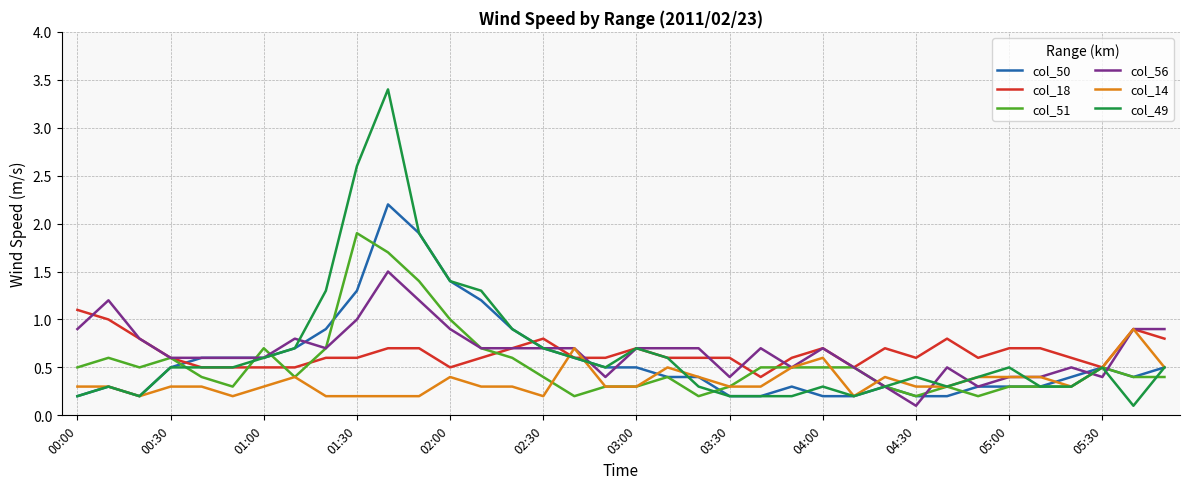

What is the maximum value for col_56?

1.5